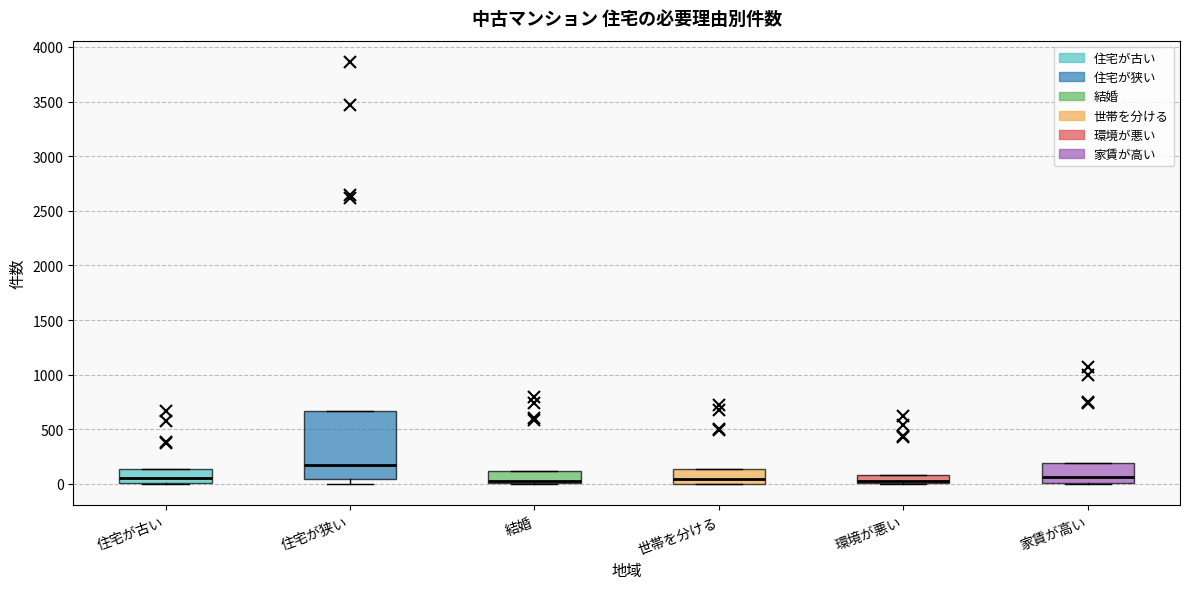

Where is the upper edge of the box for 結婚 on the y-axis? The values are not printed on the chart, so give them approximately, as read against the axis.

100